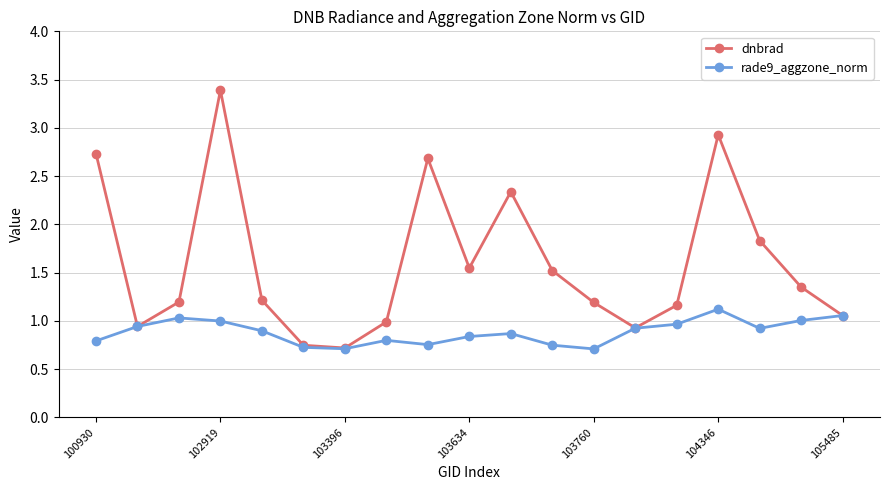

List the series in order of their overall mean, highest first.

dnbrad, rade9_aggzone_norm